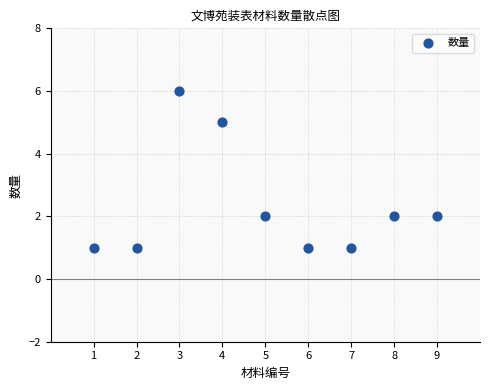

What is the range of Y values (max minus min)?

5